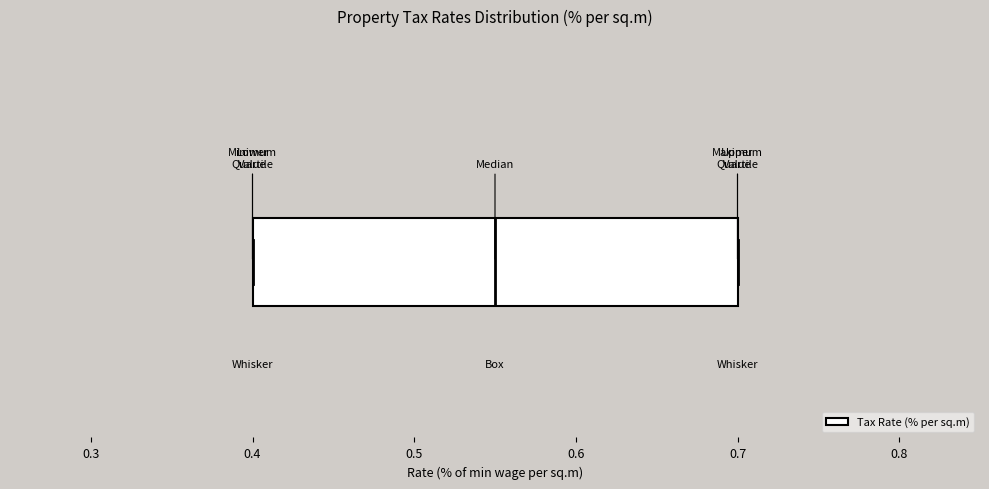

Transcribe this box plot: give where the median line is, the range the box spans, and where the two whiskers end, as read against the x-axis. The values are not printed on the chart, so give them approximately, as read against the axis.

median 0.55, box 0.40 to 0.70, whiskers 0.40 to 0.70